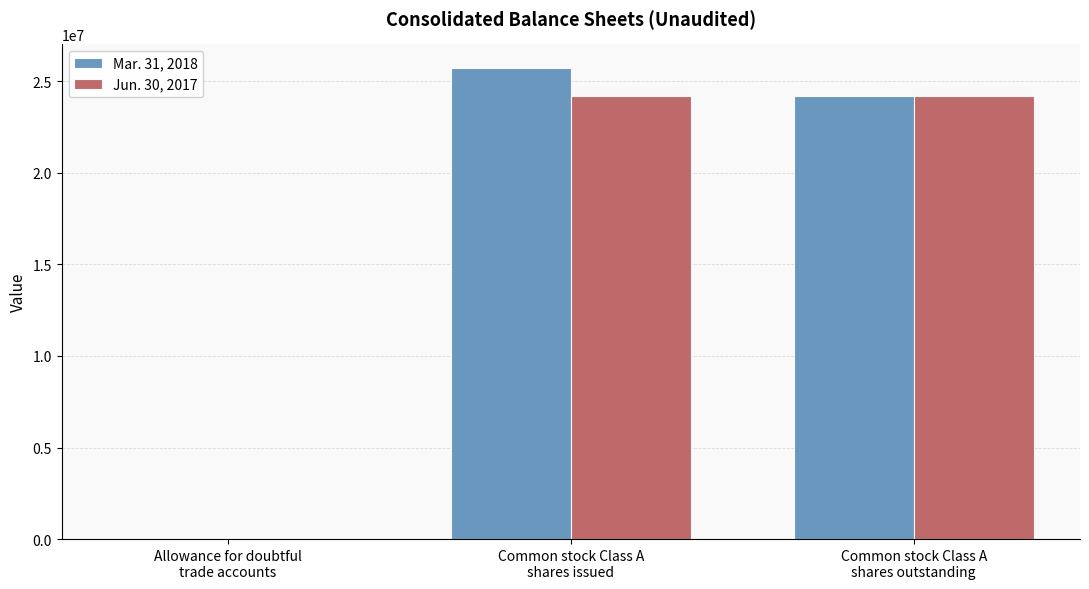

Reading left to right, what are all the values shown in this chart?

Mar. 31, 2018: 19358	25730544	24215733
Jun. 30, 2017: 7356	24215733	24215733